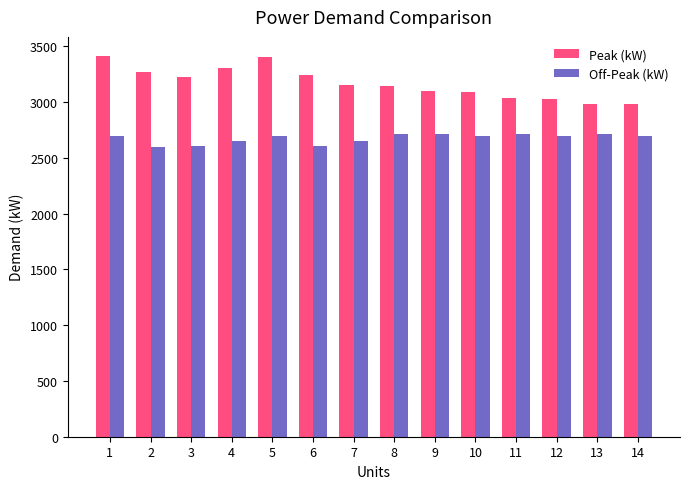

Which series has the largest total across all categories?

Peak (kW)